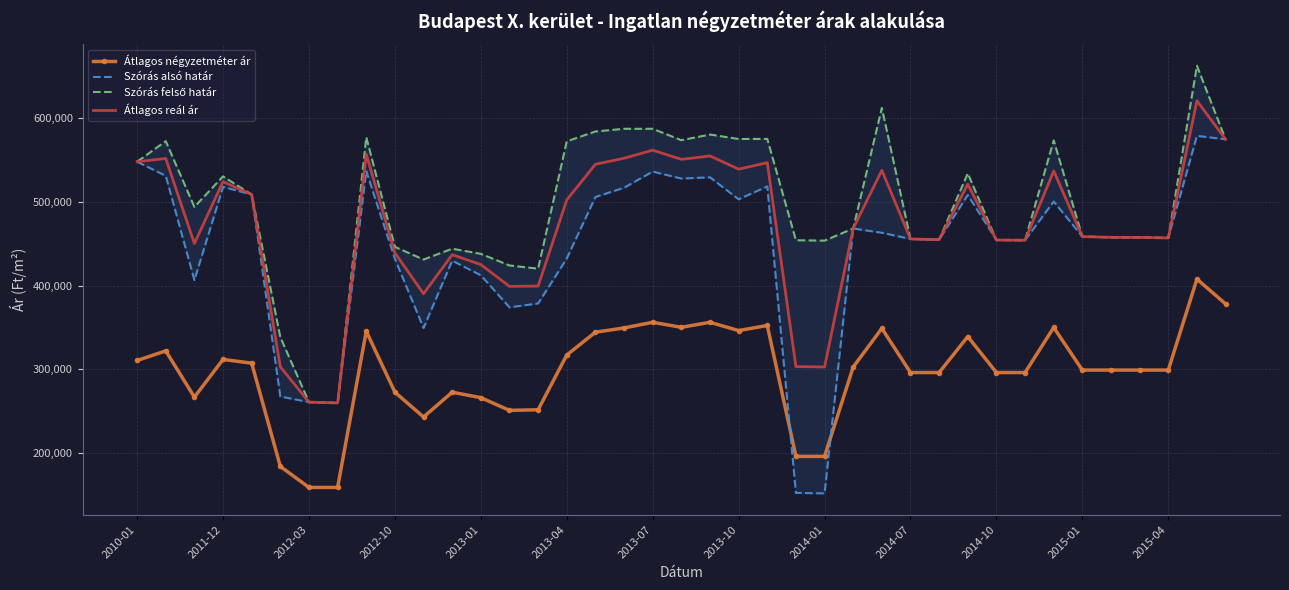

At which category is the sum across all series the highest?

37